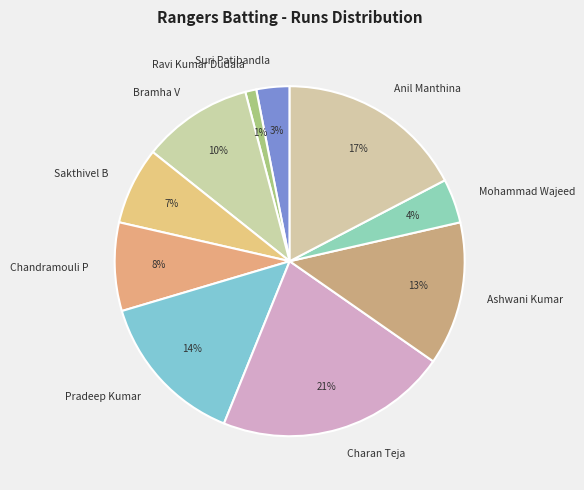

What is the ratio of the value at Ravi Kumar Dudala to the value at Bramha V?

0.1